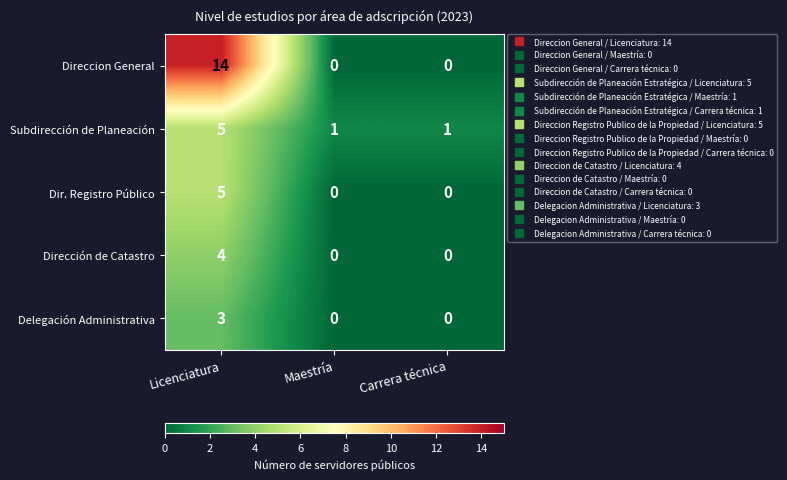

How many categories are shown in the chart?

3